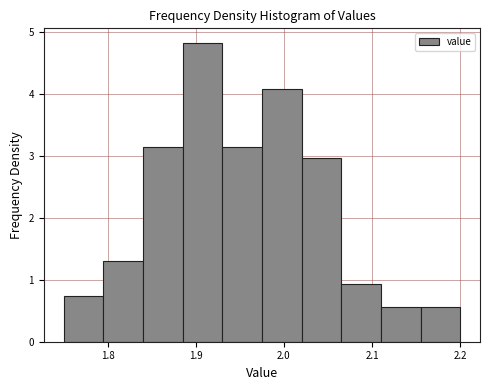

Reading left to right, list every bar in this chart as the range it spans on the x-axis followed by its height. Neither the bar edges nor the heights are printed on the chart, so give them approximately, as read against the axes.

1.750 to 1.795: 0.7
1.795 to 1.840: 1.3
1.840 to 1.885: 3.1
1.885 to 1.930: 4.8
1.930 to 1.975: 3.1
1.975 to 2.020: 4.1
2.020 to 2.065: 3.0
2.065 to 2.110: 0.9
2.110 to 2.155: 0.6
2.155 to 2.200: 0.6